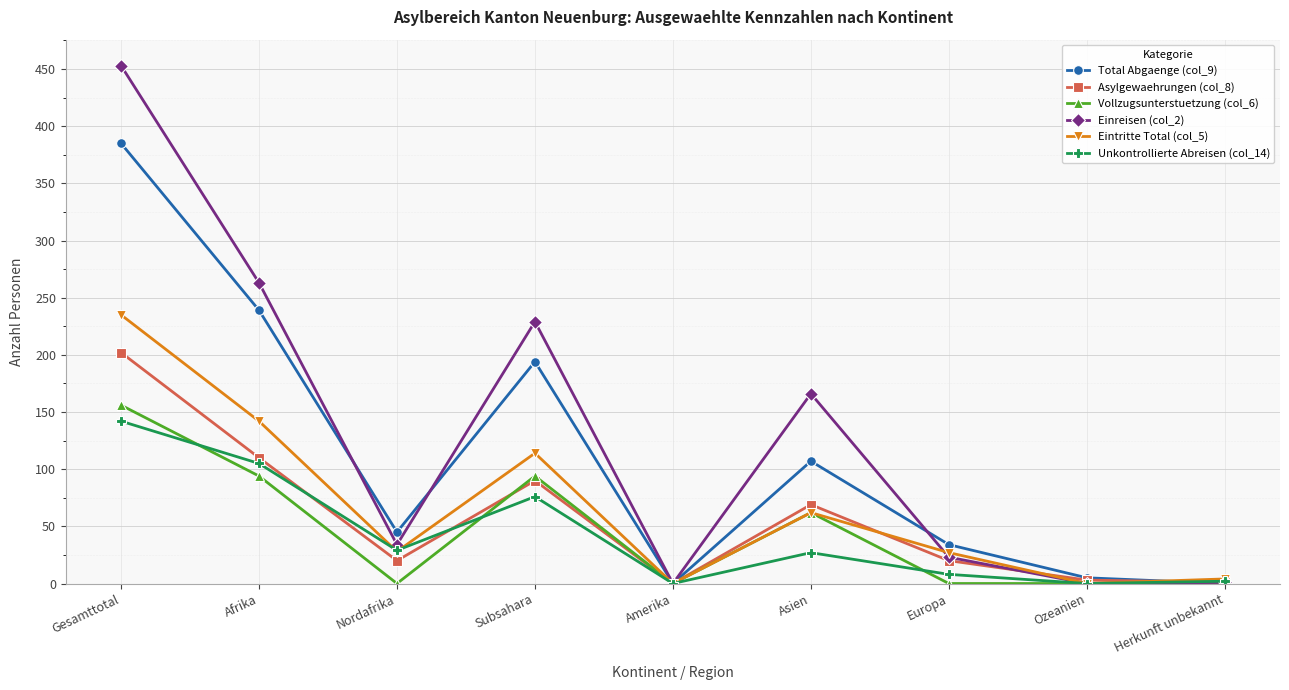

True or false: Vollzugsunterstuetzung (col_6) has a value of 111 at Asien.

False